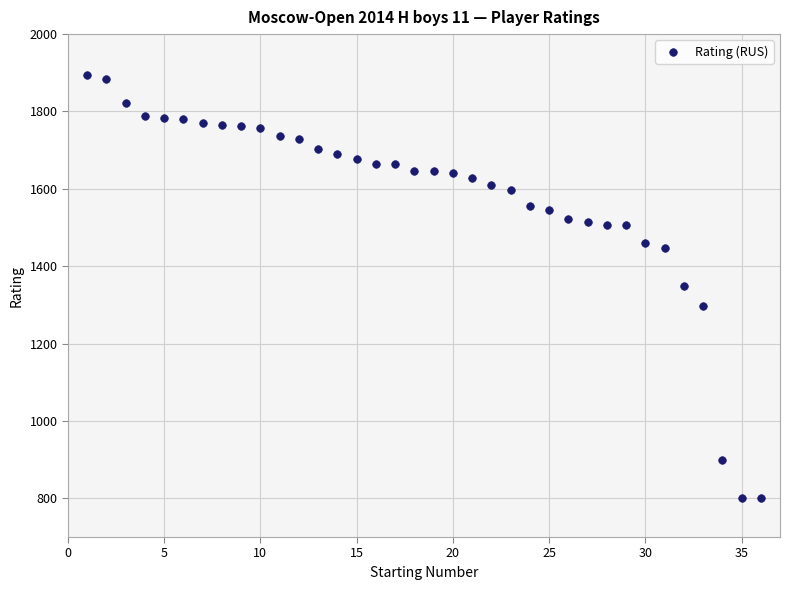

What is the range of X values (max minus min)?

35